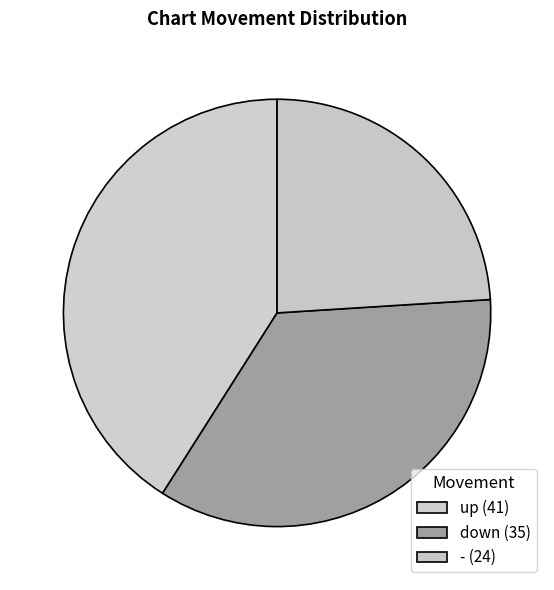

True or false: - accounts for 36% of the total.

False